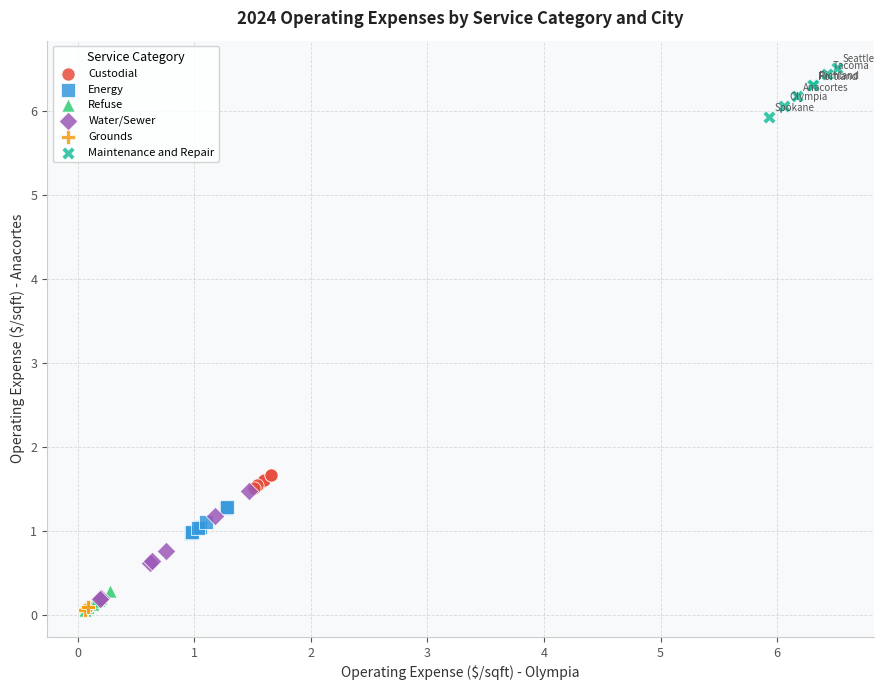

Which series contains the highest Y value?

Maintenance and Repair